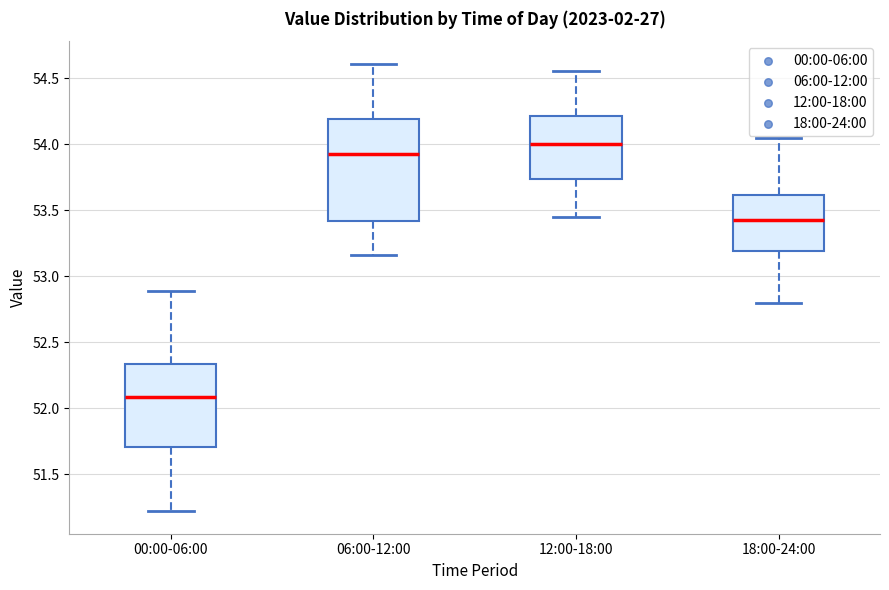

Reading left to right, transcribe this box plot: for each box, give where its median line is, the range the box spans, and where its two whiskers end, as read against the y-axis. The values are not printed on the chart, so give them approximately, as read against the axis.

00:00-06:00: median 52.10, box 51.70 to 52.35, whiskers 51.20 to 52.90
06:00-12:00: median 53.95, box 53.40 to 54.20, whiskers 53.15 to 54.60
12:00-18:00: median 54.00, box 53.75 to 54.20, whiskers 53.45 to 54.55
18:00-24:00: median 53.45, box 53.20 to 53.60, whiskers 52.80 to 54.05